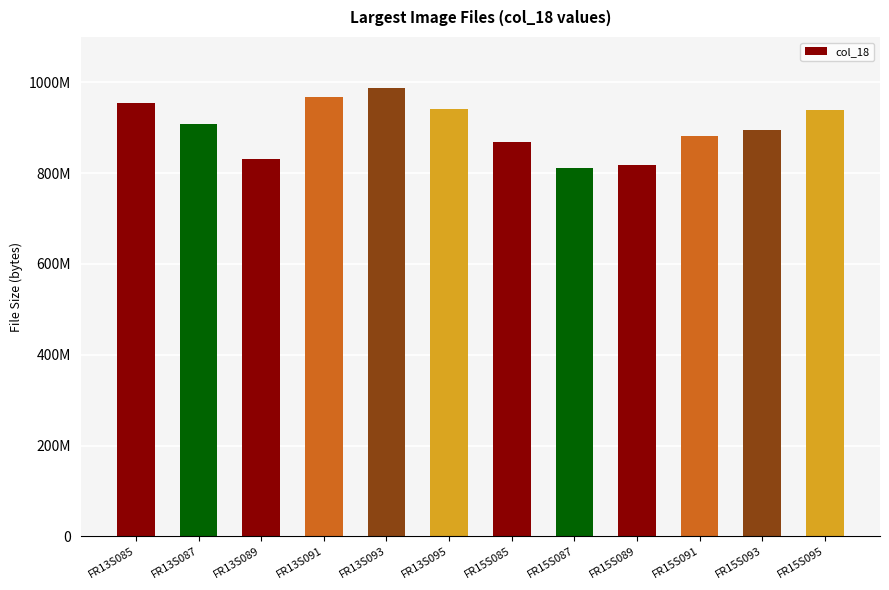

Is it true that the value at FR13S095 is 1574544866?

False